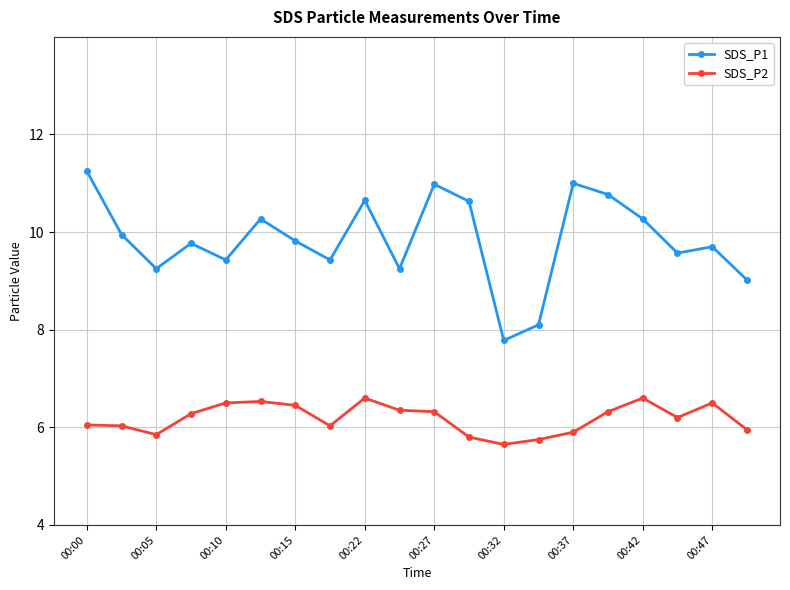

Rank the series by their maximum value, from highest to lowest.

SDS_P1, SDS_P2